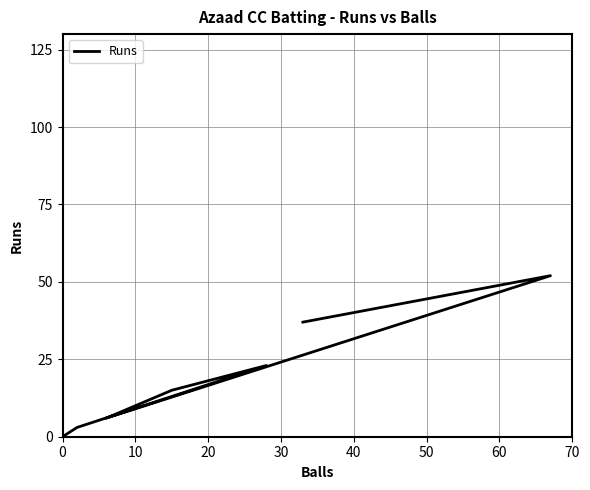

How many points are lower than both their immediate neighbors (excluding endpoints)?

1